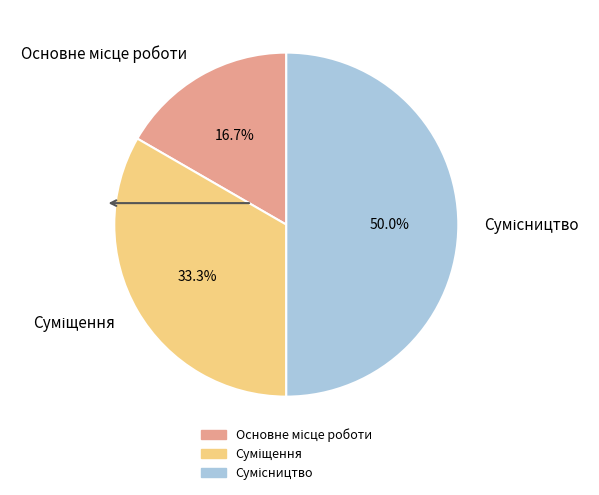

How many slices are in this pie chart?

3